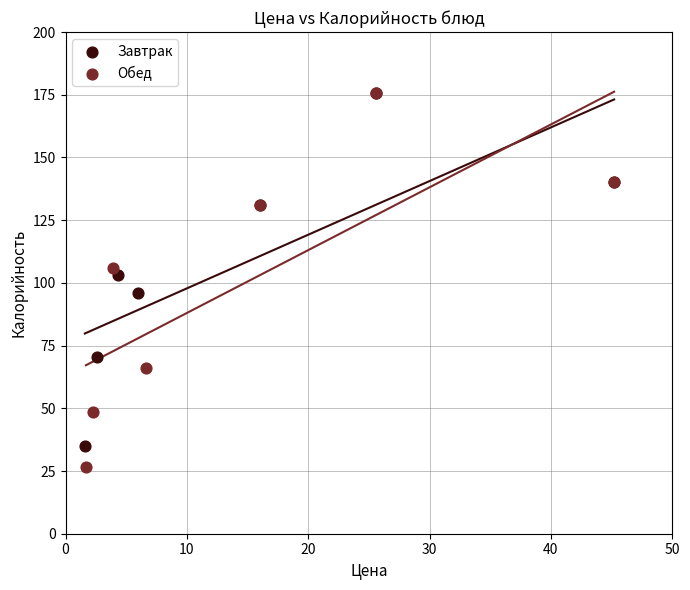

Which series has the largest Y range (max minus min)?

Обед